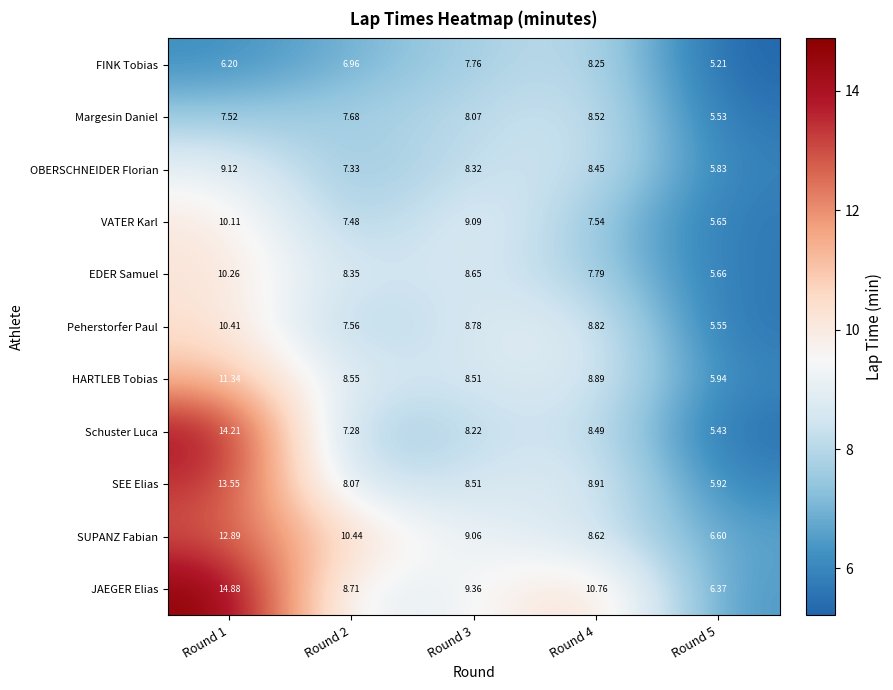

List the series in order of their peak value, lowest first.

FINK Tobias, Margesin Daniel, OBERSCHNEIDER Florian, VATER Karl, EDER Samuel, Peherstorfer Paul, HARTLEB Tobias, SUPANZ Fabian, SEE Elias, Schuster Luca, JAEGER Elias